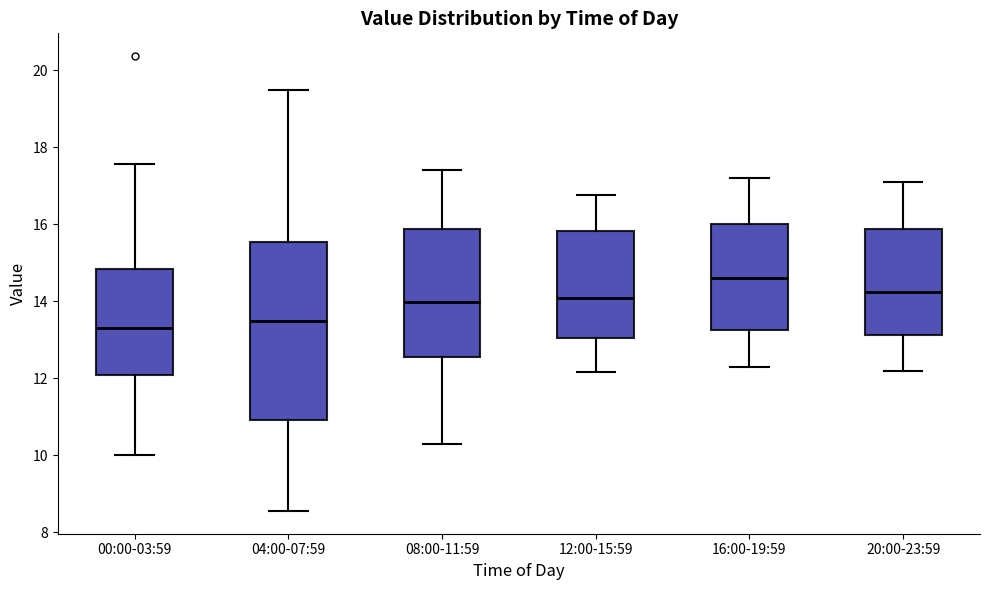

Reading left to right, read every box against the y-axis: the position of its median line, the range the box covers, and the ends of its whiskers. The values are not printed on the chart, so give them approximately, as read against the axis.

00:00-03:59: median 13.4, box 12.0 to 14.8, whiskers 10.0 to 17.6
04:00-07:59: median 13.4, box 11.0 to 15.6, whiskers 8.6 to 19.6
08:00-11:59: median 14.0, box 12.6 to 15.8, whiskers 10.4 to 17.4
12:00-15:59: median 14.0, box 13.0 to 15.8, whiskers 12.2 to 16.8
16:00-19:59: median 14.6, box 13.2 to 16.0, whiskers 12.4 to 17.2
20:00-23:59: median 14.2, box 13.2 to 15.8, whiskers 12.2 to 17.2